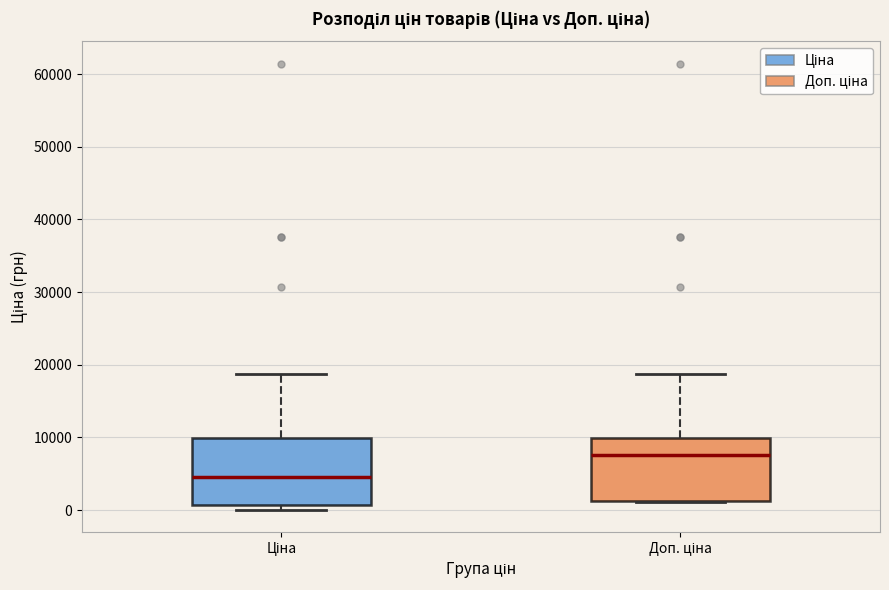

Reading left to right, read every box against the y-axis: the position of its median line, the range the box covers, and the ends of its whiskers. The values are not printed on the chart, so give them approximately, as read against the axis.

Ціна: median 4000, box 1000 to 10000, whiskers 0 to 19000
Доп. ціна: median 8000, box 1000 to 10000, whiskers 1000 to 19000